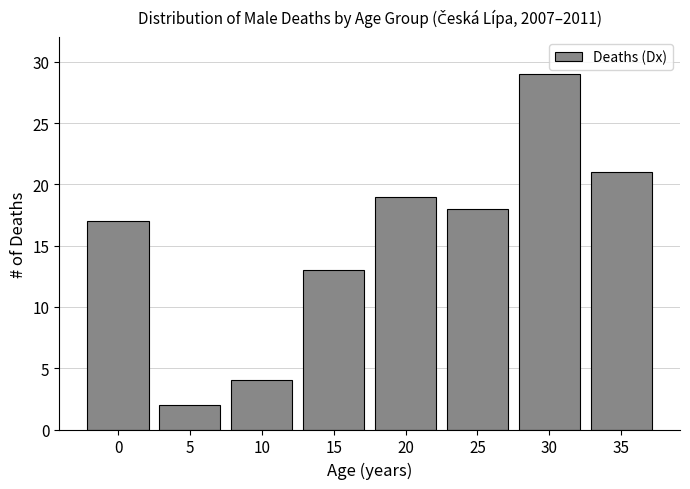

Reading left to right, extract all data points from this chart.

0=17	5=2	10=4	15=13	20=19	25=18	30=29	35=21